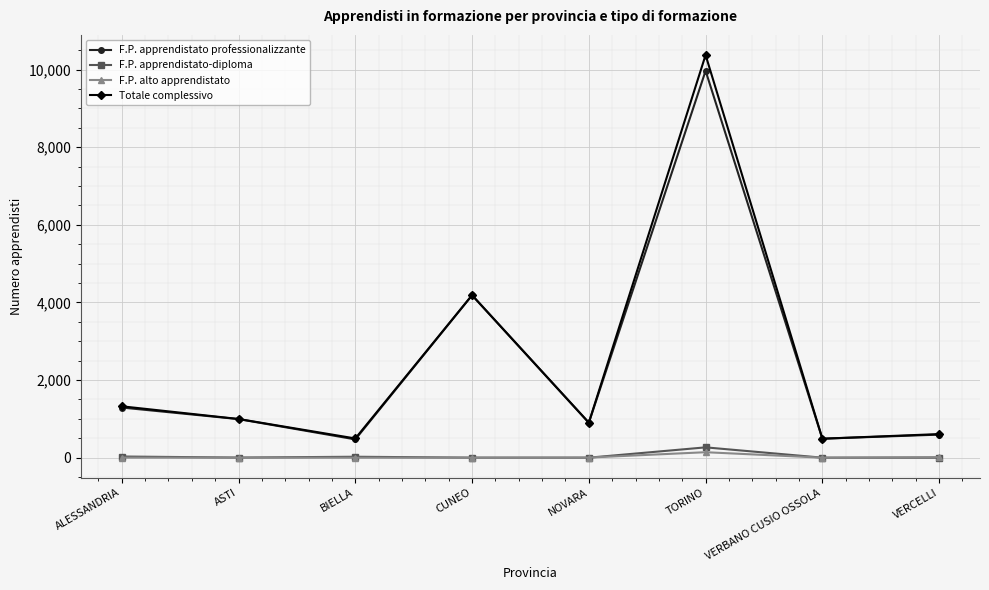

True or false: Totale complessivo and F.P. alto apprendistato cross at least once.

False